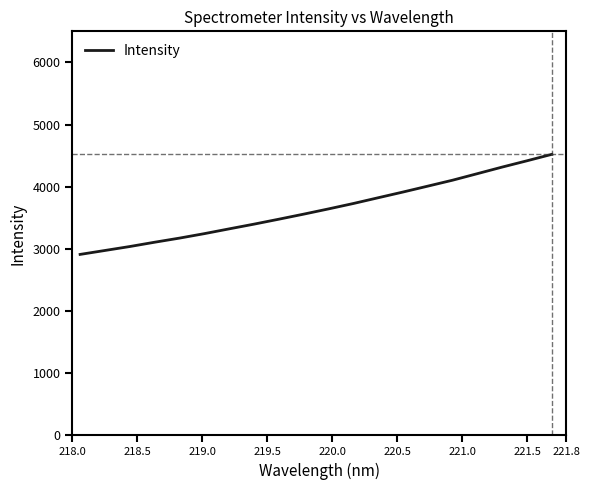

True or false: there are more than 0 points higher than both neighbors.

False